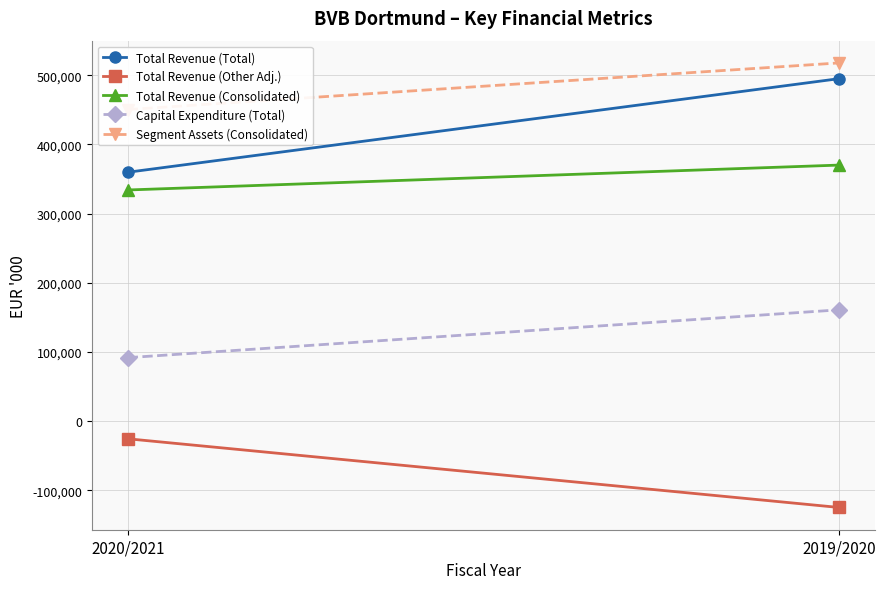

Reading left to right, what are all the values shown in this chart?

Total Revenue (Total): 359811	495220
Total Revenue (Other Adj.): -25640	-125024
Total Revenue (Consolidated): 334171	370196
Capital Expenditure (Total): 91669	160864
Segment Assets (Consolidated): 450519	517967